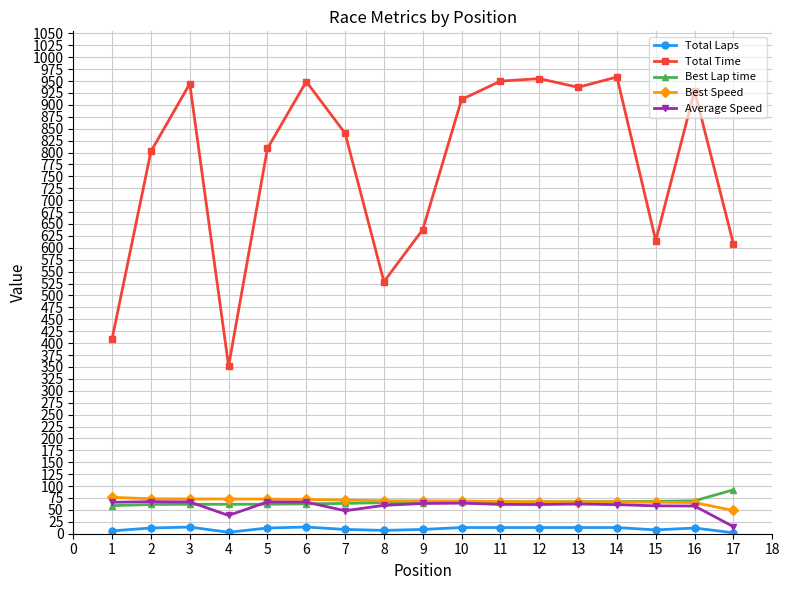

What is the total value across all series at 2?

1016.3